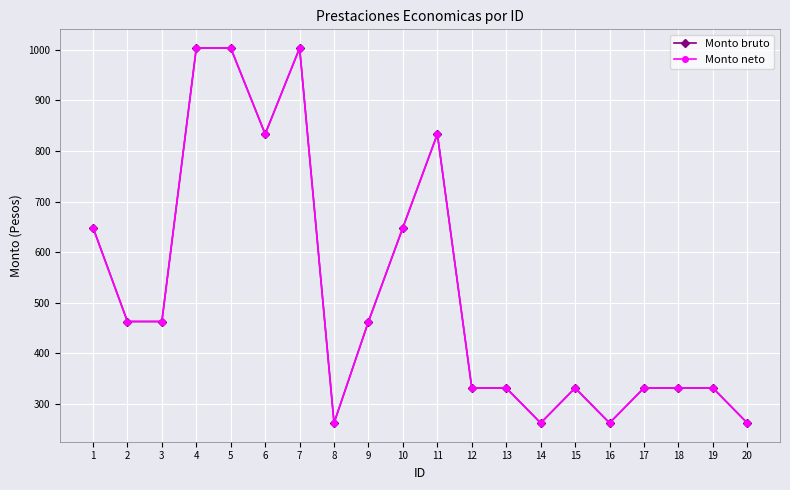

How many values in the Monto neto series are below 463?

10